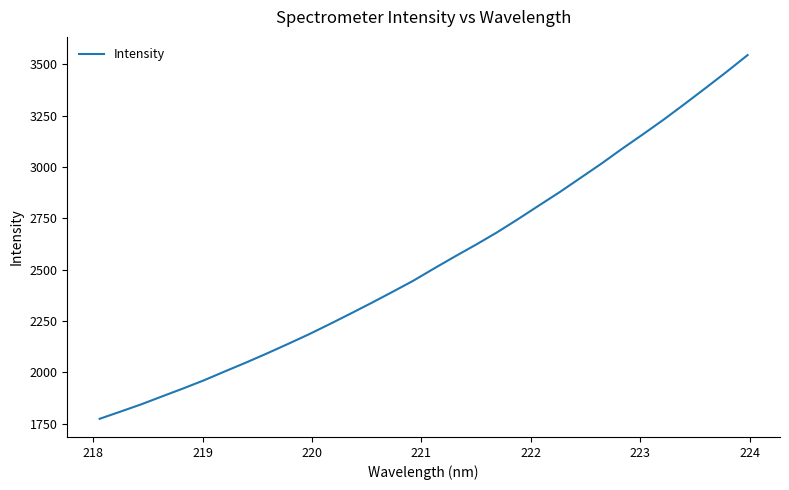

Reading left to right, extract all data points from this chart.

1774.2	1809.3	1845.0	1883.8	1922.2	1962.2	2005.5	2048.0	2092.5	2138.4	2185.4	2235.2	2286.4	2338.4	2391.9	2446.5	2506.5	2565.0	2622.1	2681.5	2745.6	2811.8	2877.5	2946.8	3016.3	3089.3	3159.8	3232.0	3307.8	3385.1	3463.5	3544.6